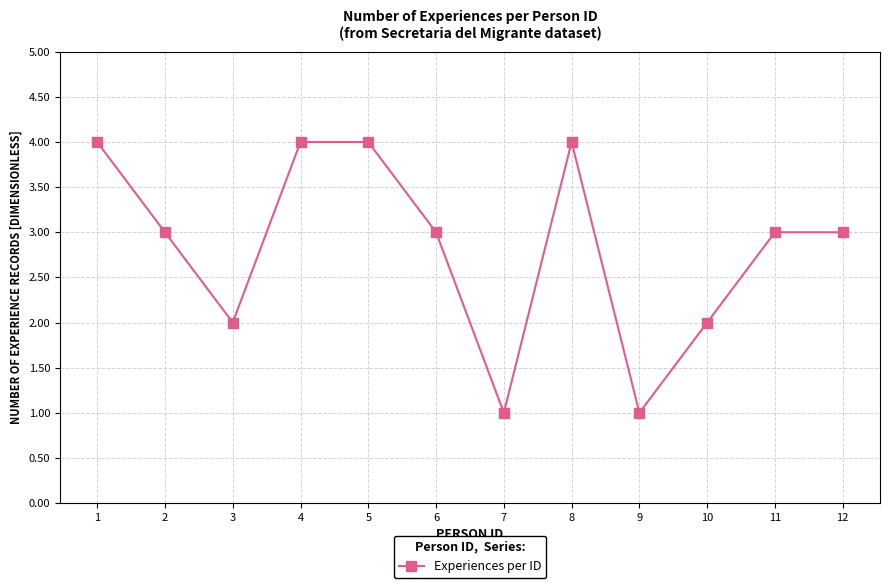

Does the chart display data point markers on the line(s)?

Yes